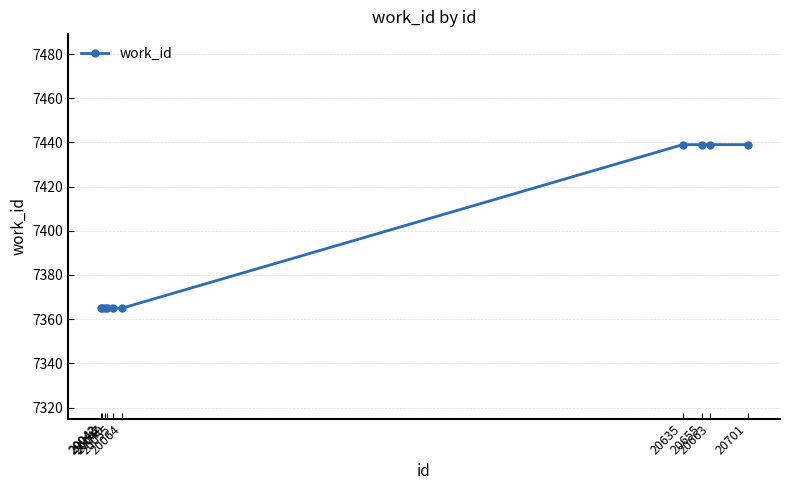

What is the minimum value shown in the chart?

7365